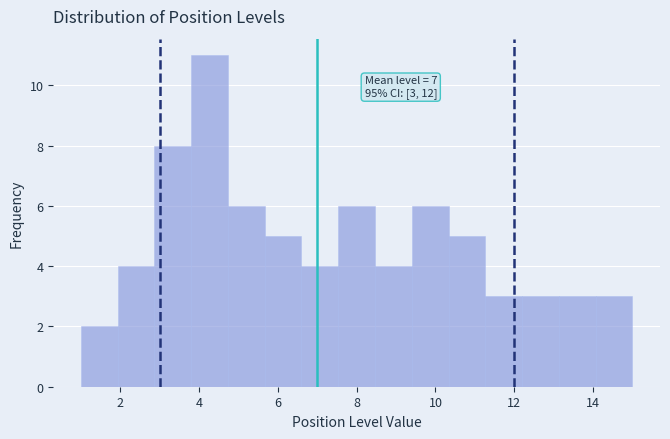

Which range on the x-axis has the tallest bar?

3.8 to 4.8